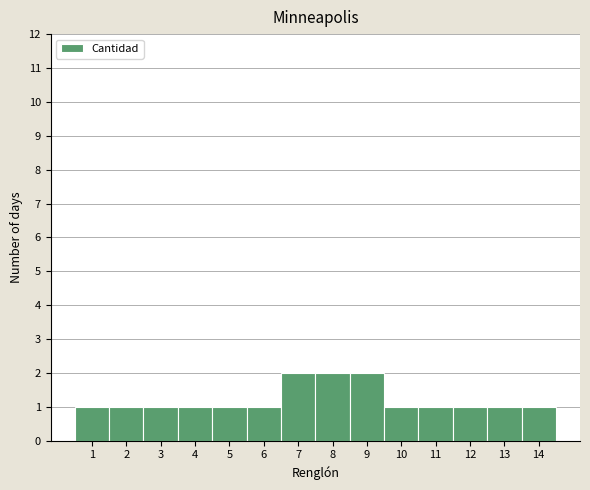

Reading left to right, transcribe this chart: for each bar, give the range it covers on the x-axis and its height. The values are not printed on the chart, so give them approximately, as read against the axis.

0.5 to 1.5: 1
1.5 to 2.5: 1
2.5 to 3.5: 1
3.5 to 4.5: 1
4.5 to 5.5: 1
5.5 to 6.5: 1
6.5 to 7.5: 2
7.5 to 8.5: 2
8.5 to 9.5: 2
9.5 to 10.5: 1
10.5 to 11.5: 1
11.5 to 12.5: 1
12.5 to 13.5: 1
13.5 to 14.5: 1